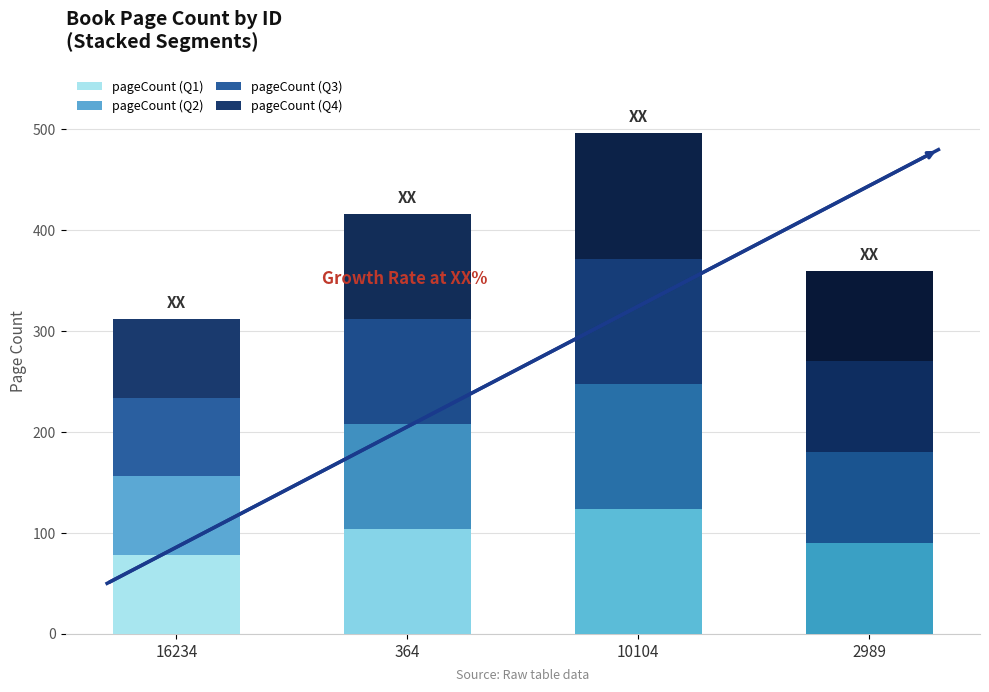

Is it true that pageCount (Q1) equals 78 at 16234?

True